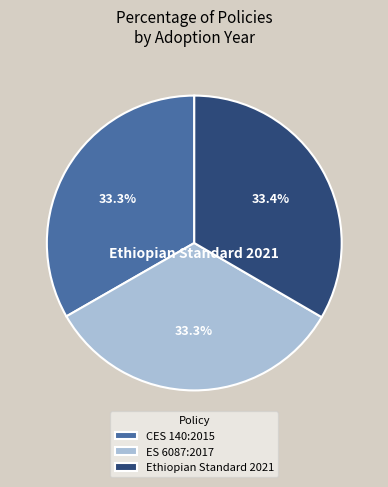

How many slices are in this pie chart?

3